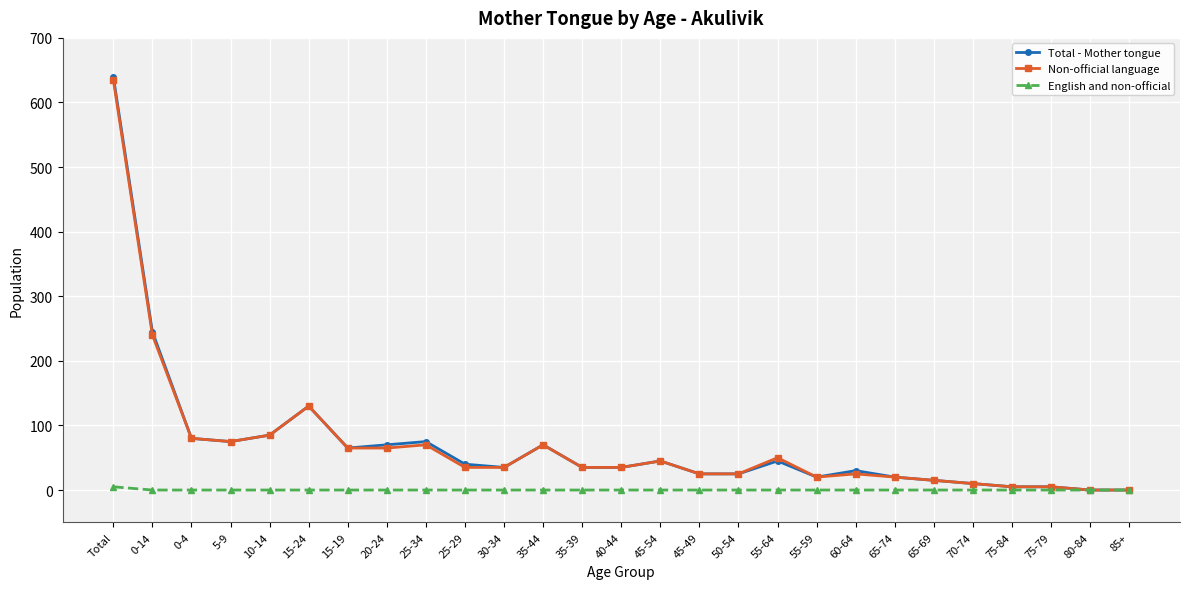

Count the number of categories in the chart.

27